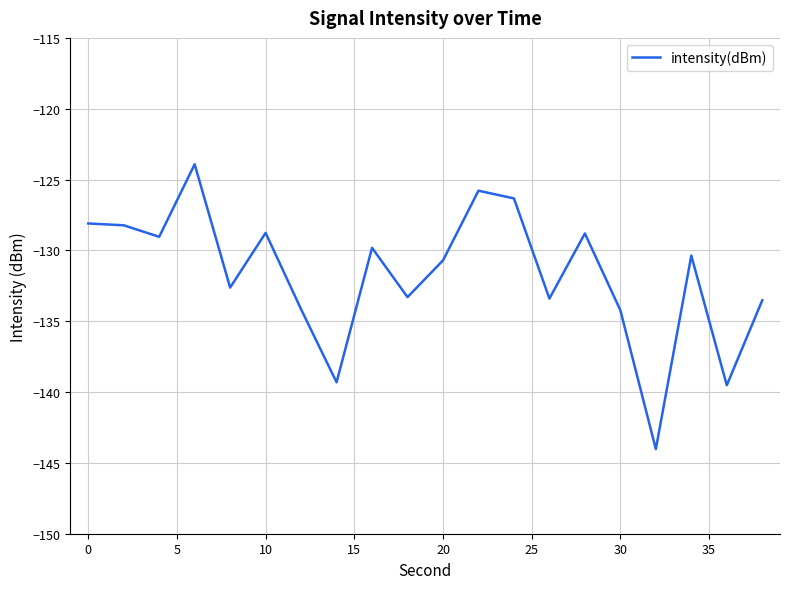

What is the greatest value displayed?

-123.9